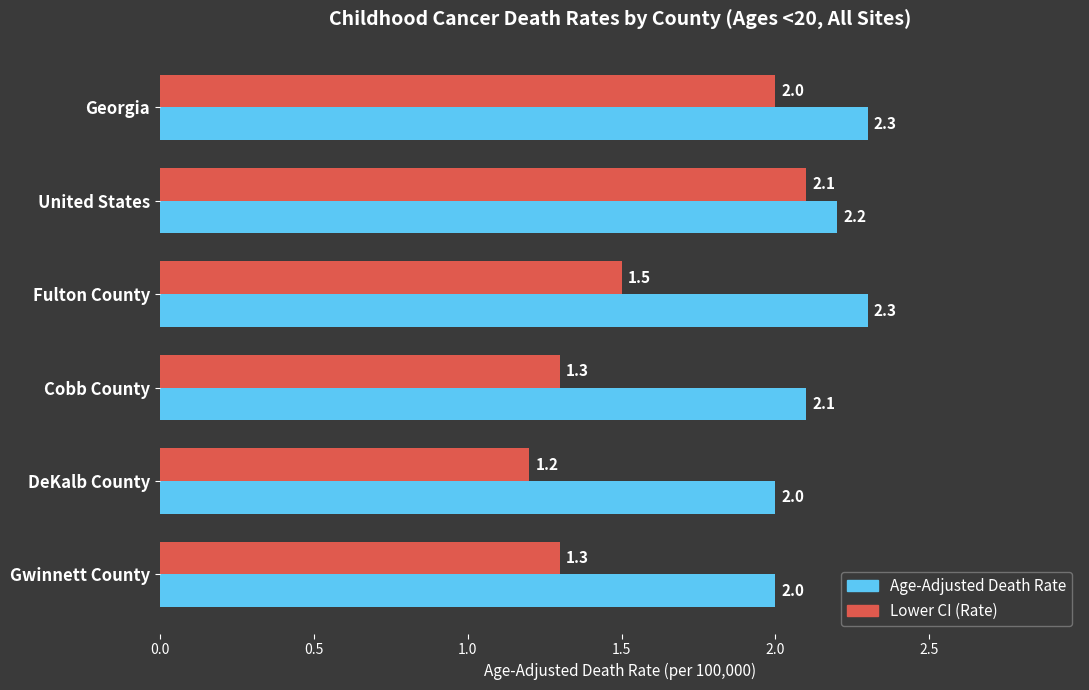

How many data points in Age-Adjusted Death Rate are above 2?

4